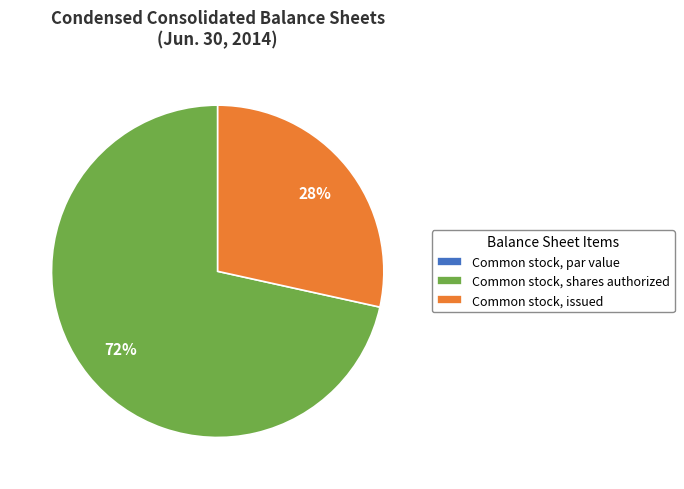

What is the majority slice?

Common stock, shares authorized